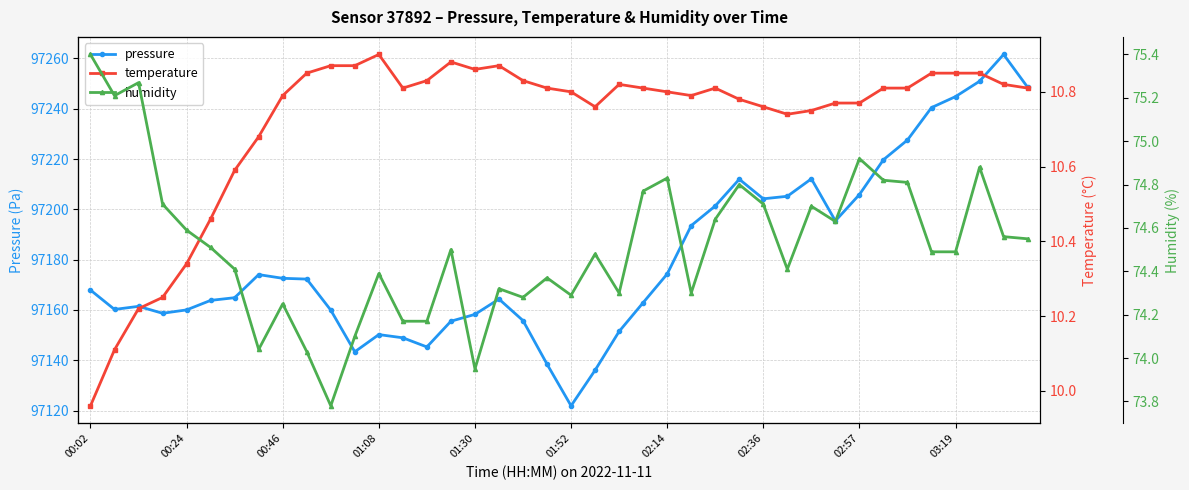

What is the total value across all series at 23?

97248.5